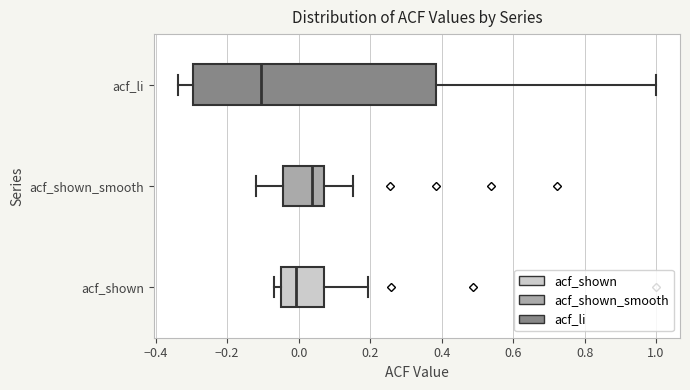

Which box is the widest, from its left edge to its right edge?

acf_li